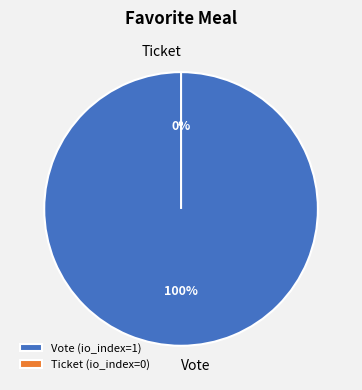

Between Vote and Ticket, which is larger?

Vote